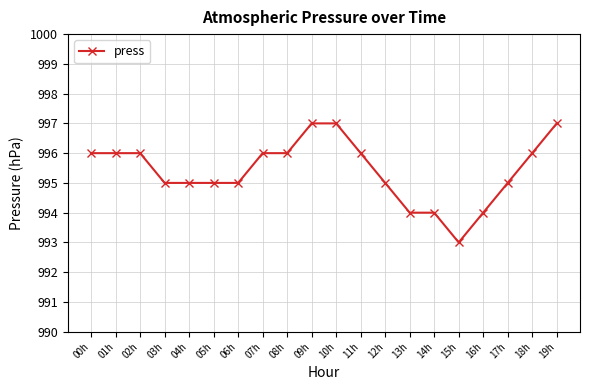

Which label corresponds to the smallest value in the chart?

15h